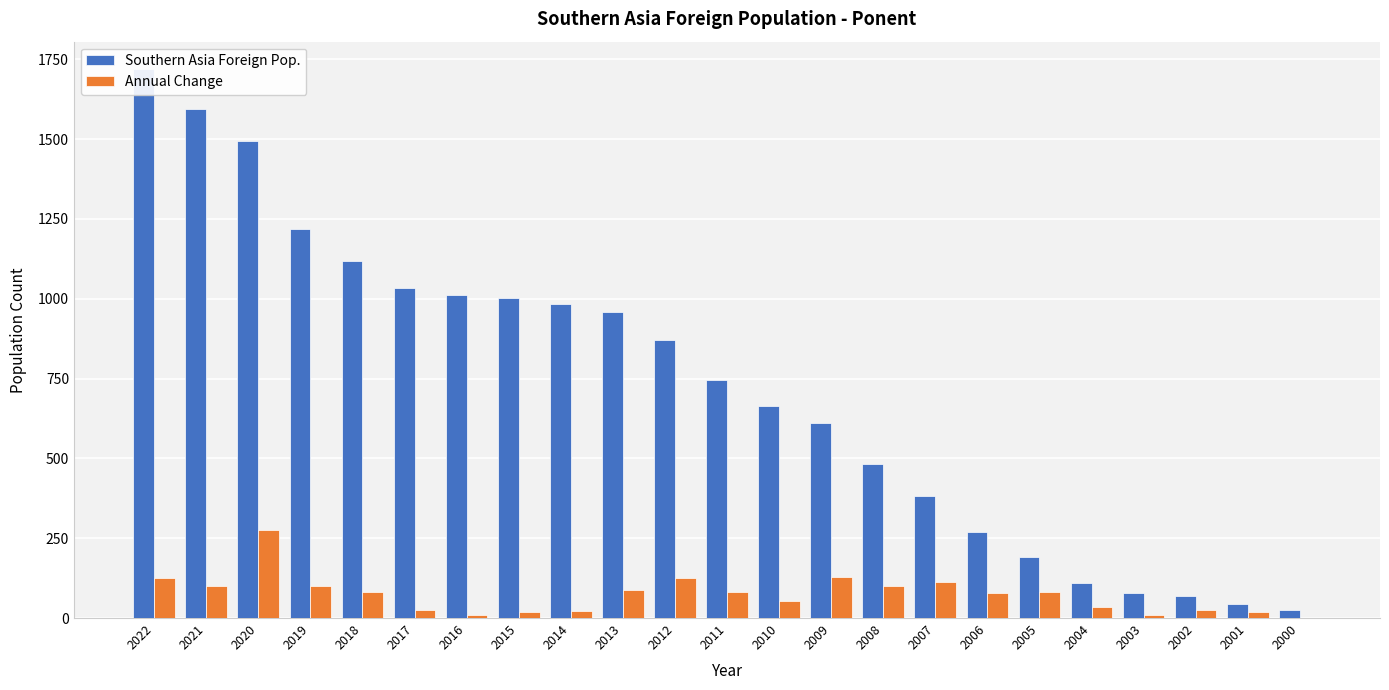

Are the bars horizontal?

No